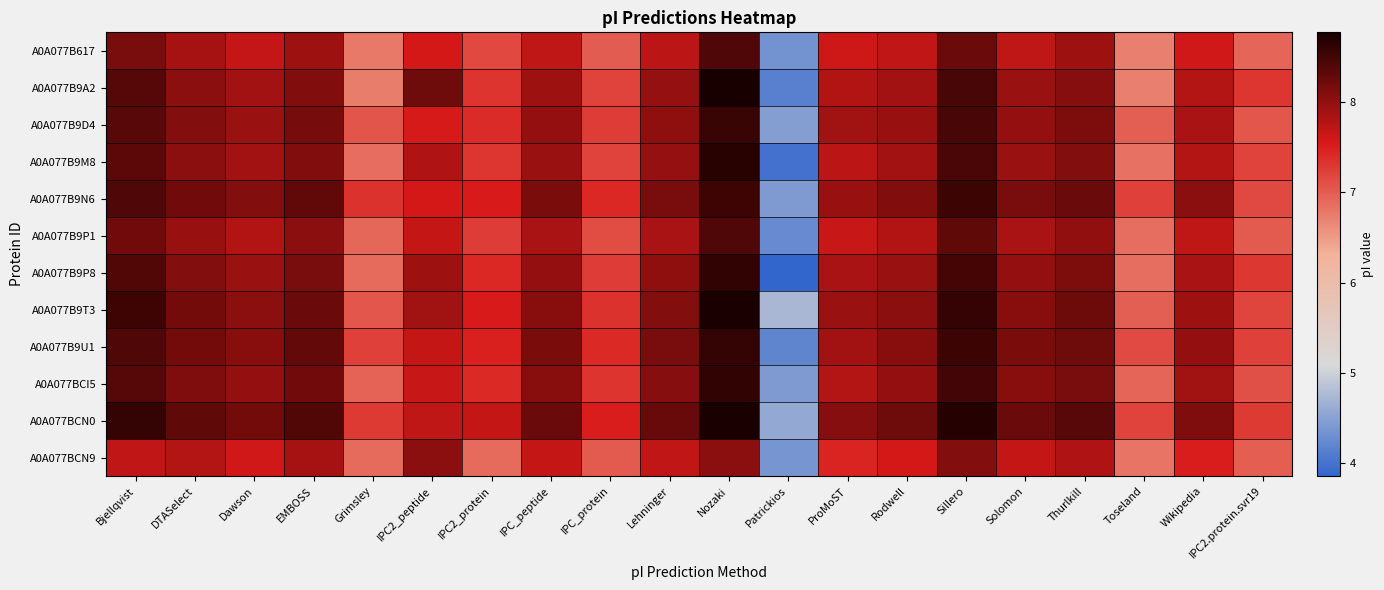

Rank the series at EMBOSS from lowest to highest value.

A0A077BCN9, A0A077B617, A0A077B9P1, A0A077B9A2, A0A077B9M8, A0A077B9P8, A0A077B9D4, A0A077BCI5, A0A077B9T3, A0A077B9U1, A0A077B9N6, A0A077BCN0